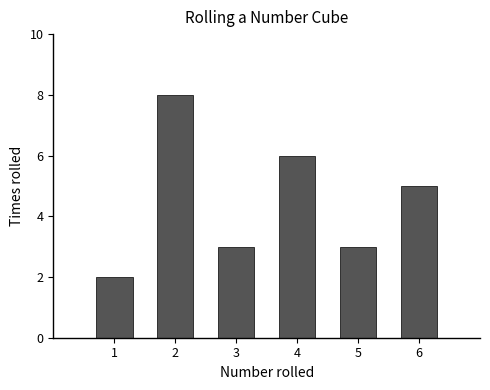

Reading left to right, transcribe all the data shown in this chart.

2	8	3	6	3	5